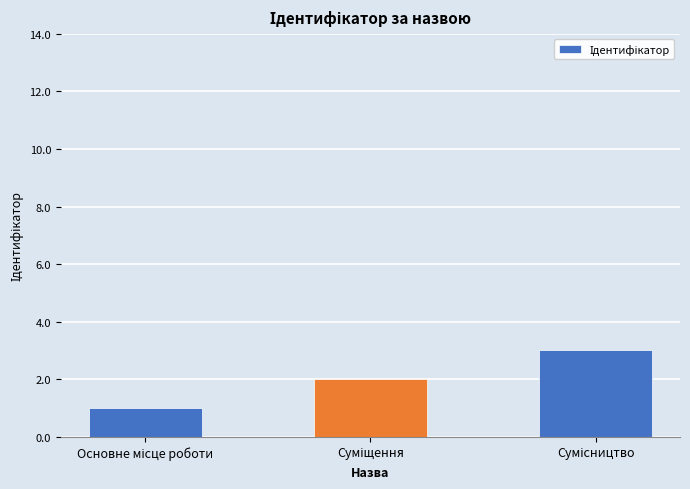

What is the greatest value displayed?

3